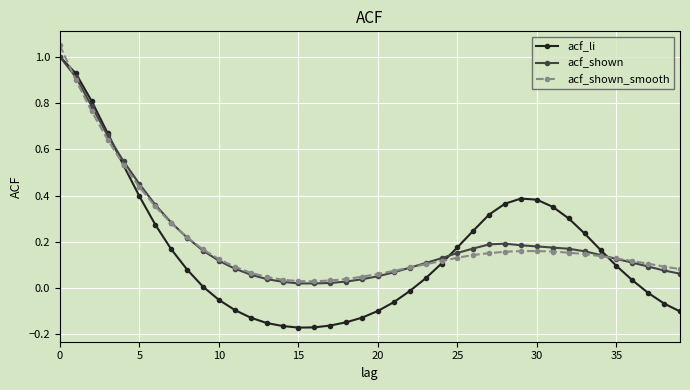

How many series are shown in this chart?

3